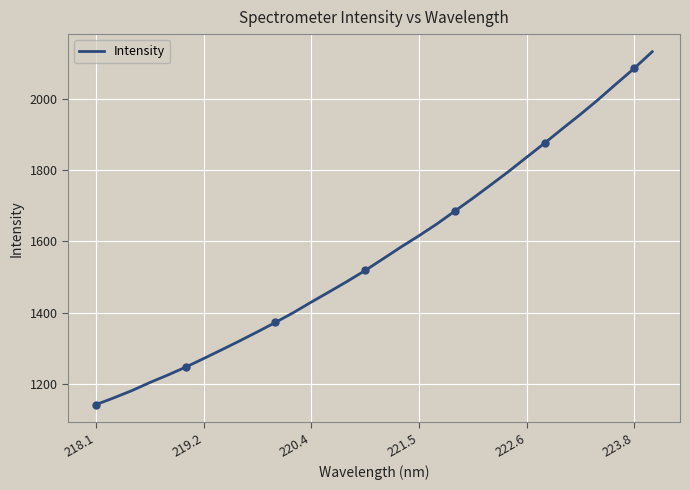

Is this an area chart (filled region under the line)?

No